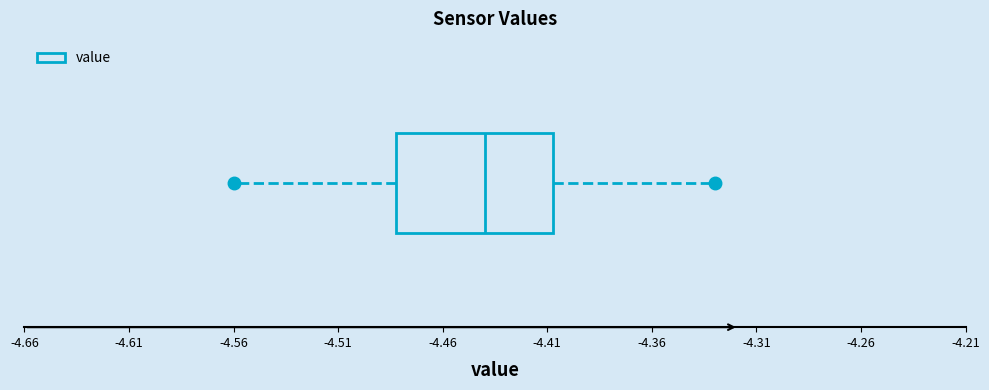

Where is the right edge of the box on the x-axis? The values are not printed on the chart, so give them approximately, as read against the axis.

-4.405